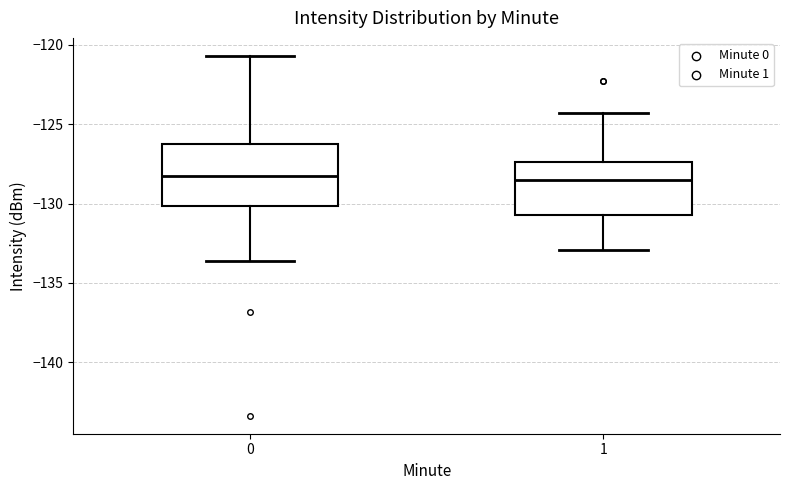

Where is the upper edge of the box at x = 1 on the y-axis? The values are not printed on the chart, so give them approximately, as read against the axis.

-127.5